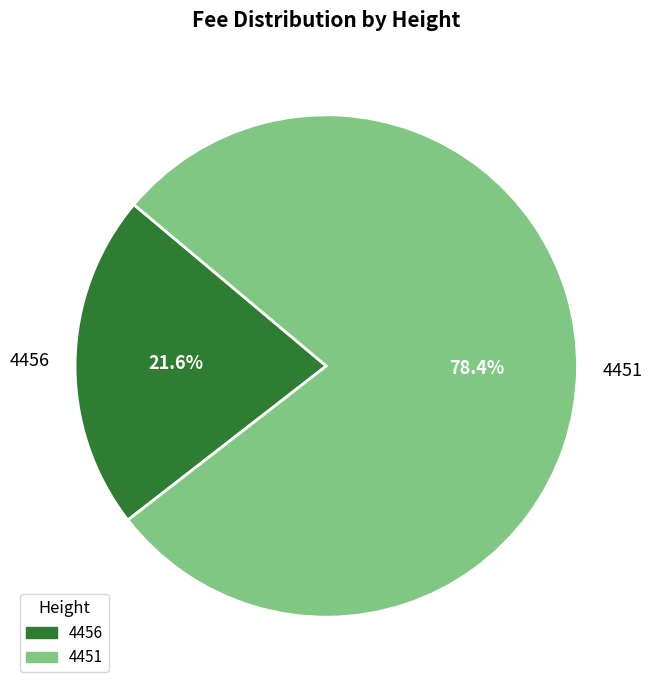

How many segments does this pie chart have?

2